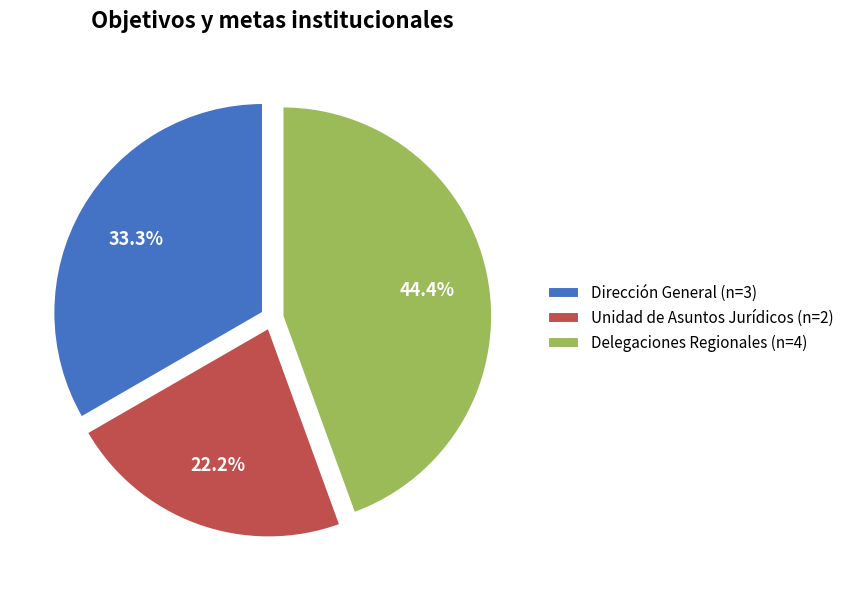

What is the ratio of the value at Dirección General (n=3) to the value at Unidad de Asuntos Jurídicos (n=2)?

1.5